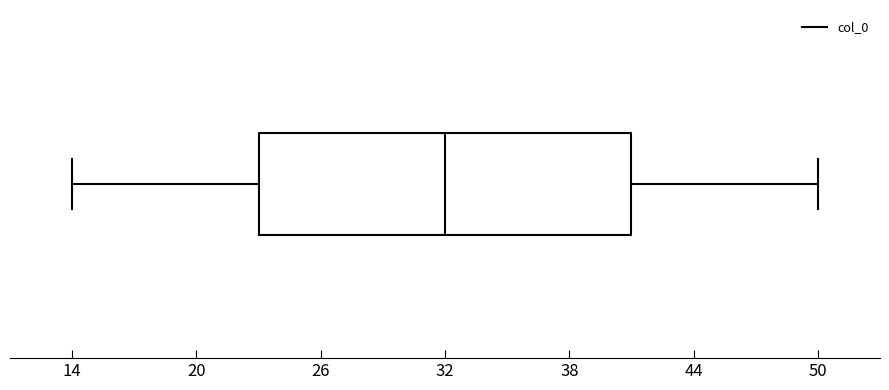

Read this box plot against the x-axis: the position of the median line, the range covered by the box, and the ends of both whiskers. The values are not printed on the chart, so give them approximately, as read against the axis.

median 32, box 23 to 41, whiskers 14 to 50